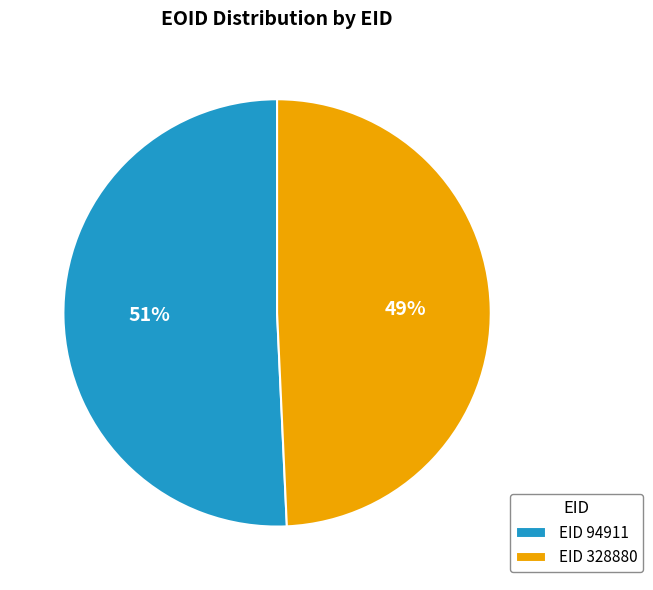

How many segments does this pie chart have?

2